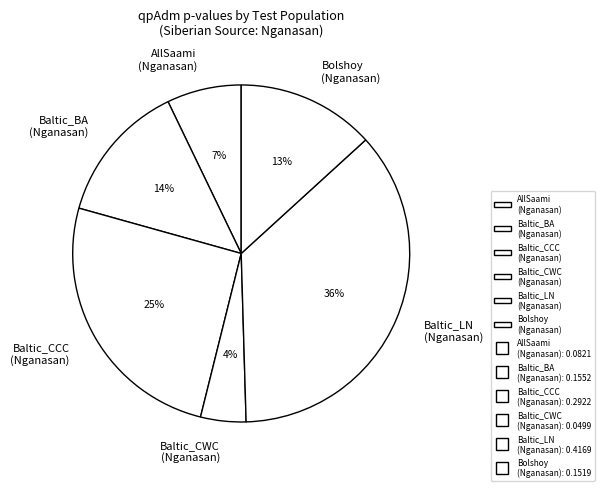

What percentage is the Bolshoy (Nganasan) slice, to the nearest percent?

13%